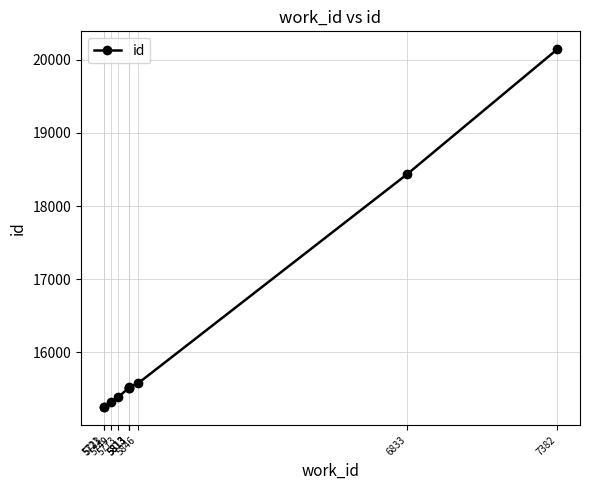

List the labels in order of value, smallest first.

5721, 5723, 5749, 5773, 5813, 5813, 5813, 5846, 6833, 7382